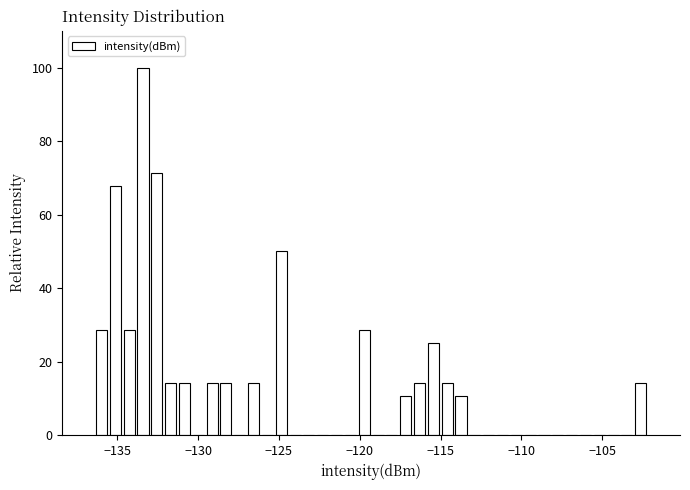

Read against the x-axis, roughly where is the centre of the tallest bar?

-133.5